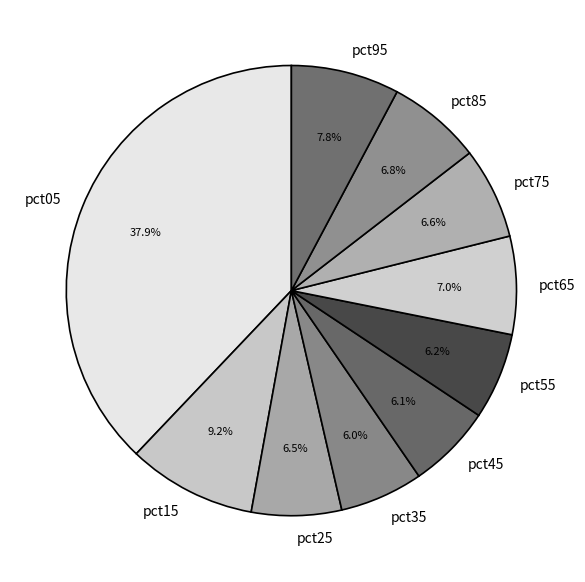

To the nearest percent, what is the average slice percentage?

10%